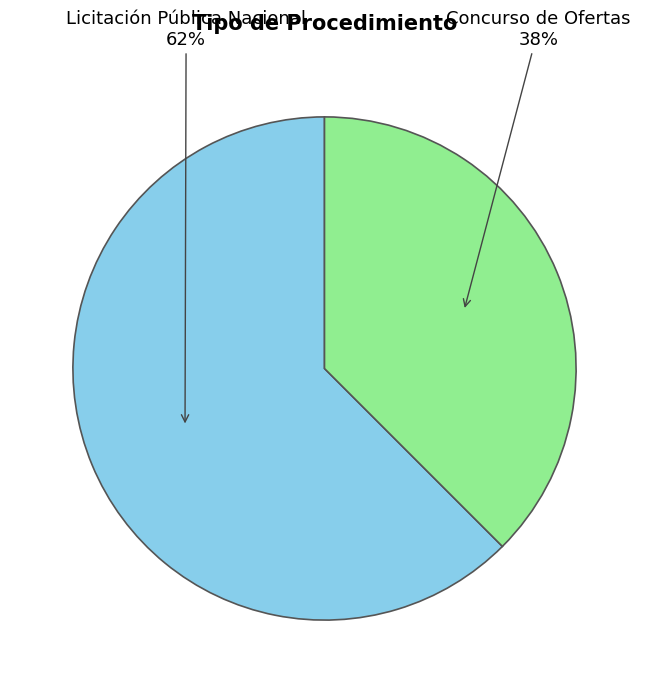

Is there any slice that represents more than half of the pie?

Yes